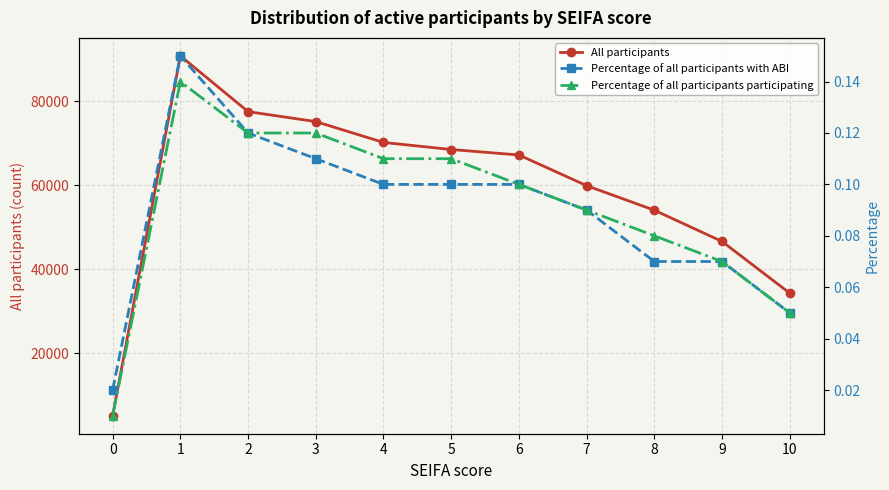

At which category does the chart reach its peak across all series?

1